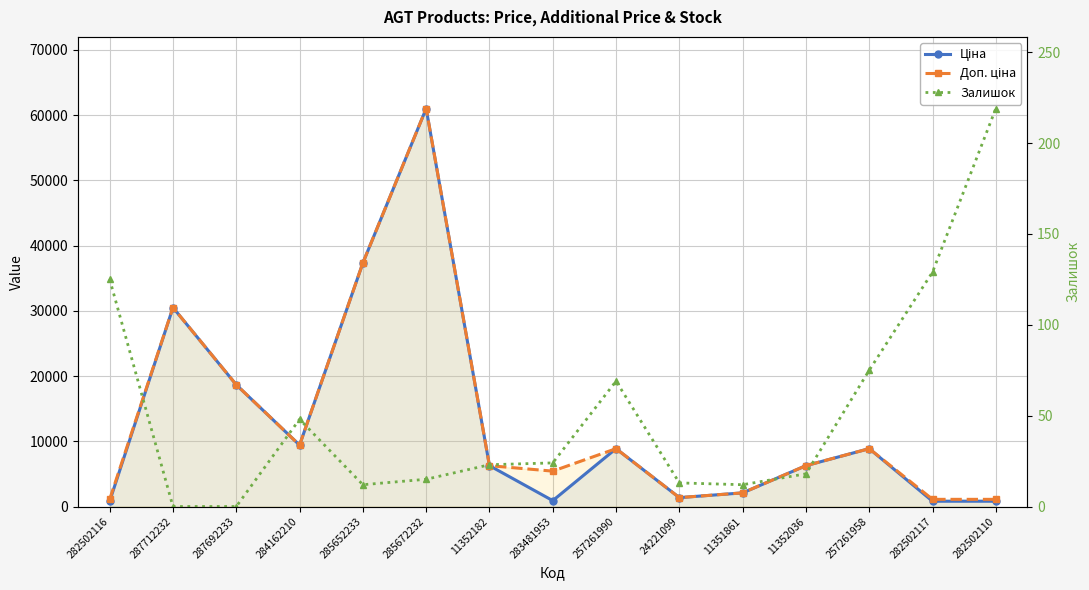

In Доп. ціна, how many points are lower than both neighbors (excluding endpoints)?

3